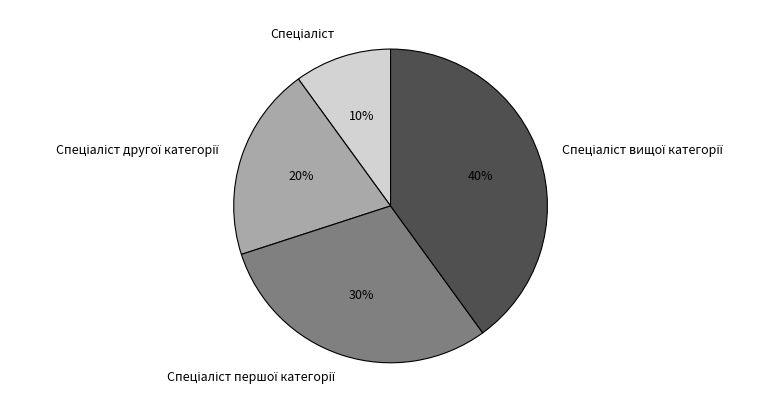

To the nearest percent, what is the difference between the largest and smallest slice percentages?

30%